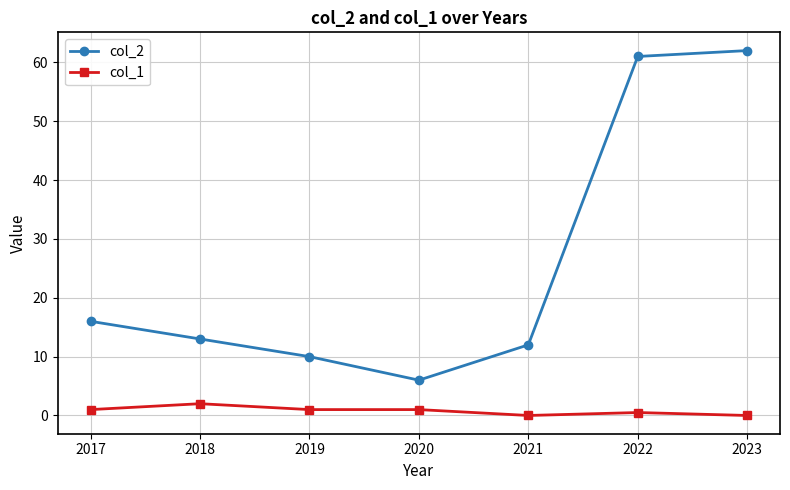

Is it true that col_2 equals 61.0 at 2022?

True